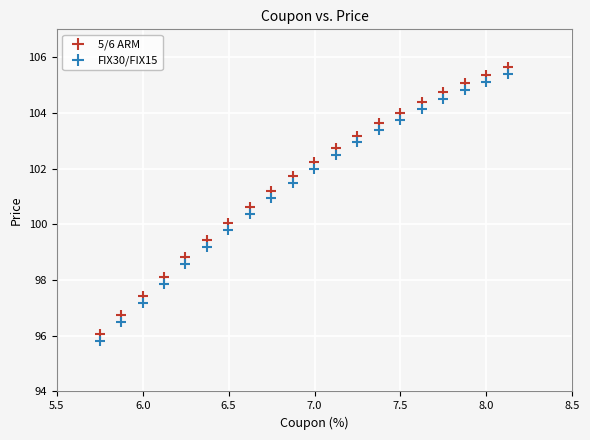

Across all data points, what is the range of X values (max minus min)?

2.4